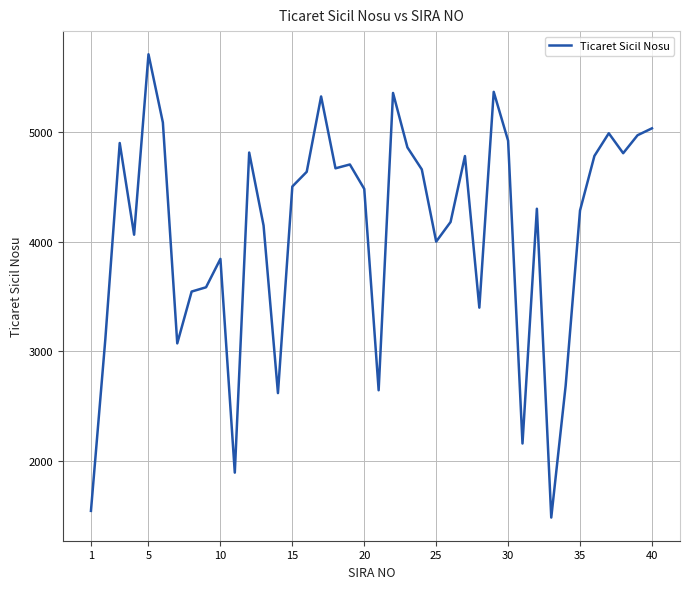

What is the maximum value shown in the chart?

5710